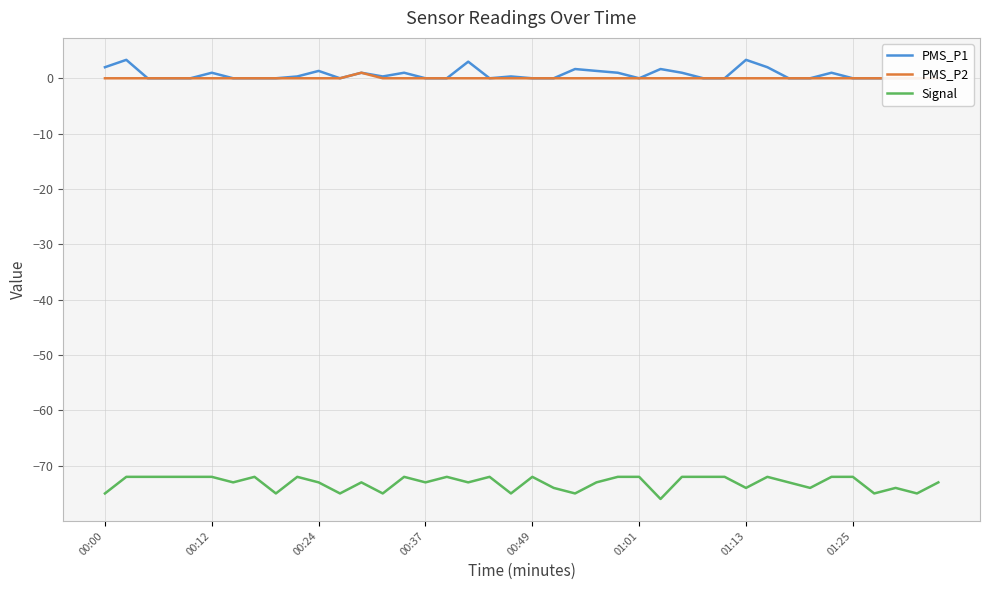

How many lines are shown in the chart?

3